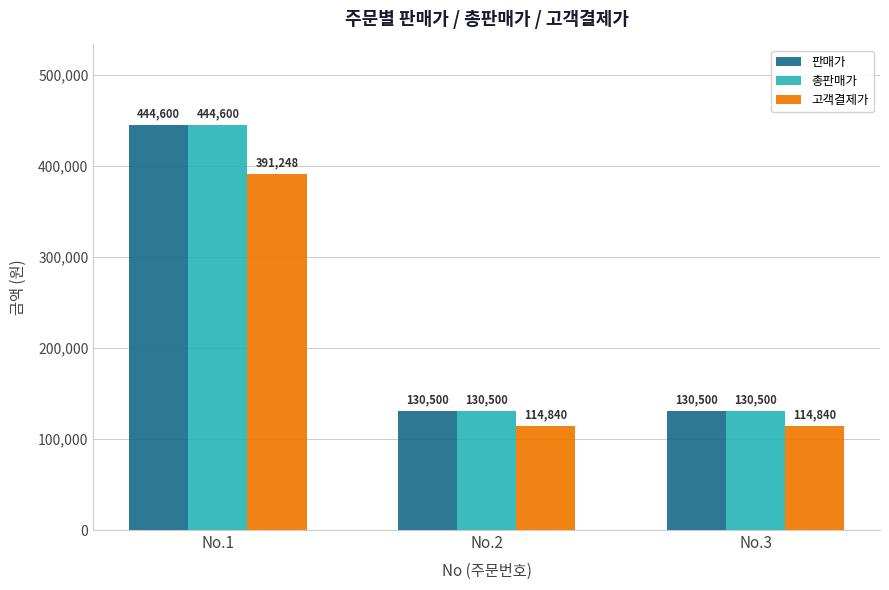

What is the highest value of the 총판매가 series?

444600